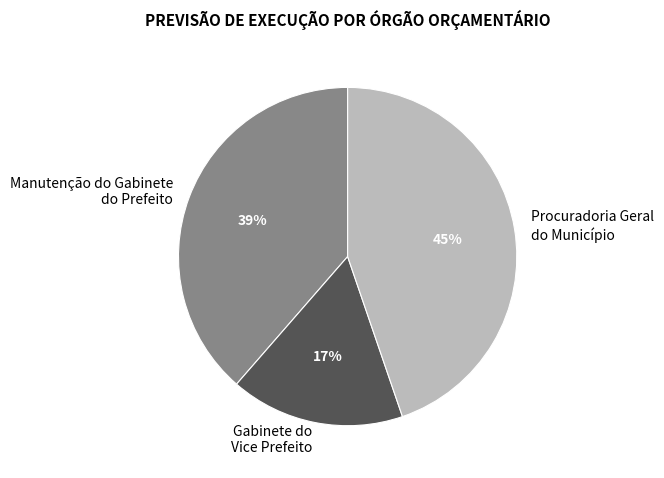

How many segments does this pie chart have?

3